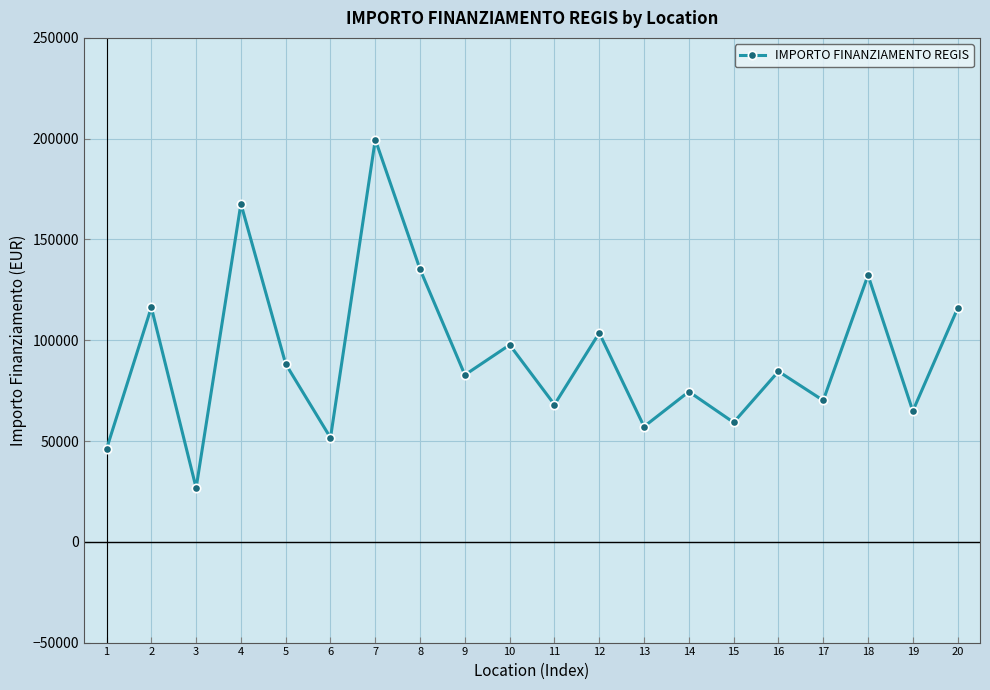

What is the ratio of the value at 19 to the value at 16?

0.8